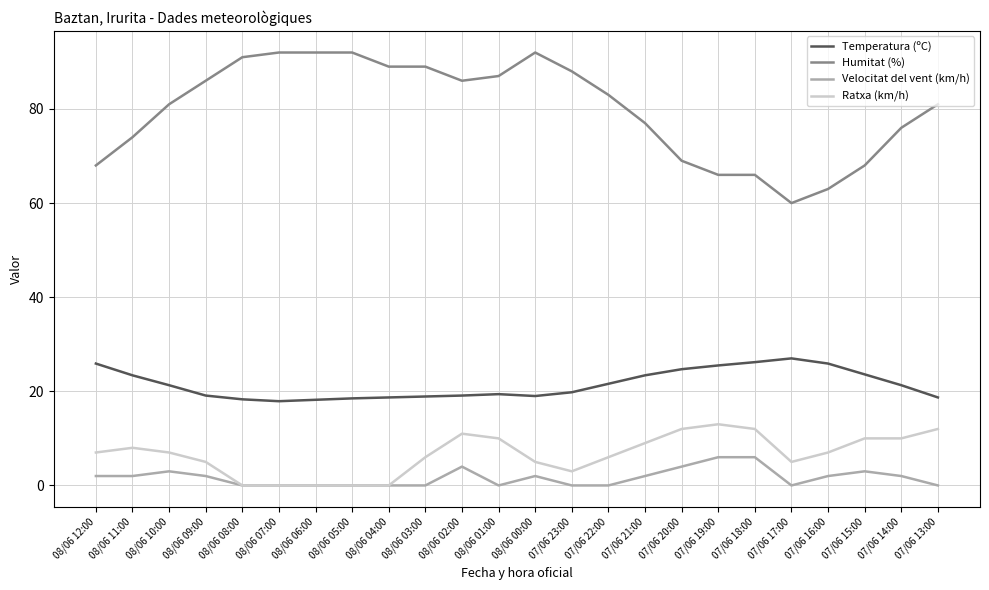

Which series has the largest range (max minus min)?

Humitat (%)